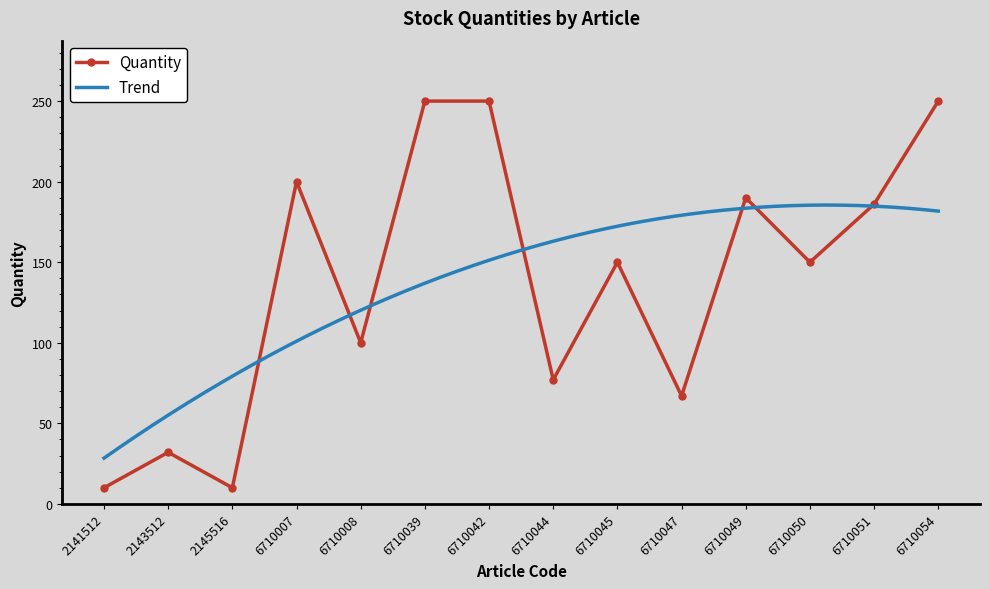

How many points are lower than both their immediate neighbors (excluding endpoints)?

5